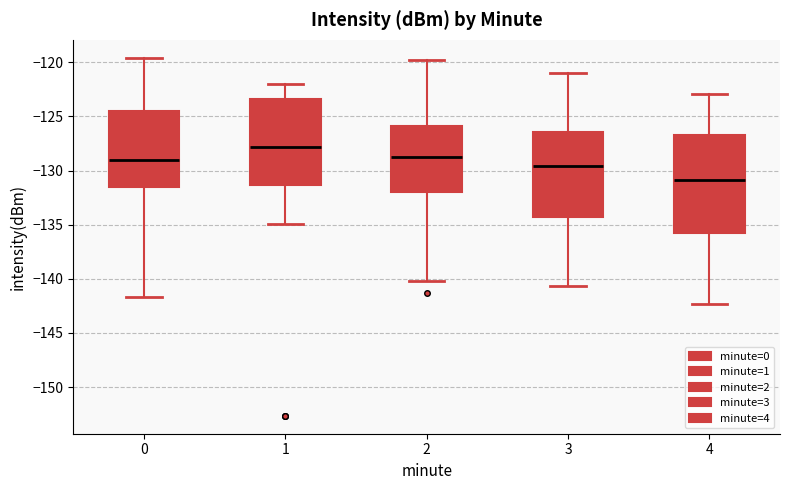

Reading left to right, read every box against the y-axis: the position of its median line, the range the box covers, and the ends of its whiskers. The values are not printed on the chart, so give them approximately, as read against the axis.

0: median -129.0, box -131.5 to -124.5, whiskers -141.5 to -119.5
1: median -128.0, box -131.5 to -123.5, whiskers -135.0 to -122.0
2: median -128.5, box -132.0 to -126.0, whiskers -140.0 to -120.0
3: median -129.5, box -134.5 to -126.5, whiskers -140.5 to -121.0
4: median -131.0, box -135.5 to -126.5, whiskers -142.5 to -123.0